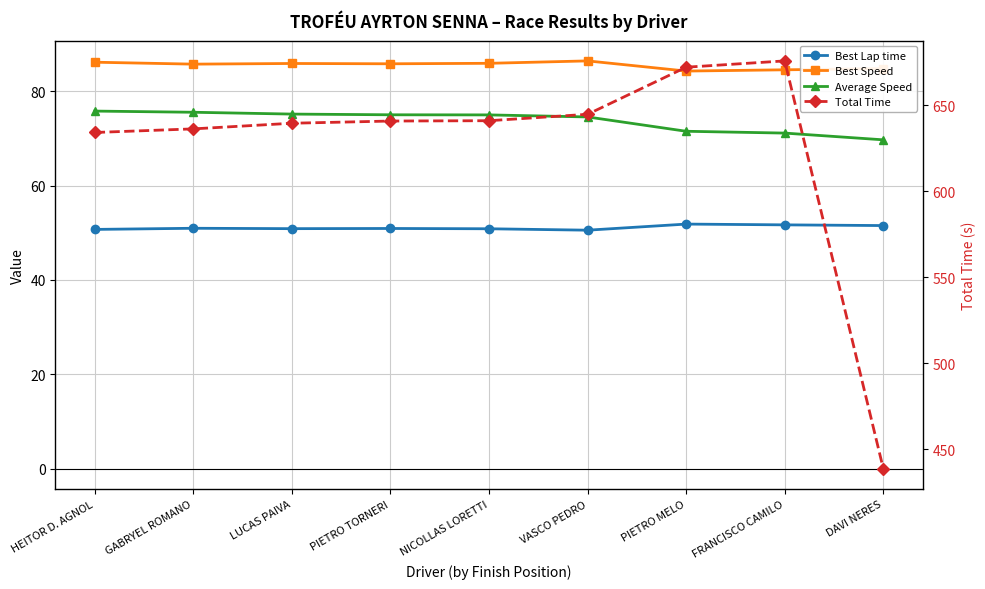

What is the average value of the Total Time series?

624.8